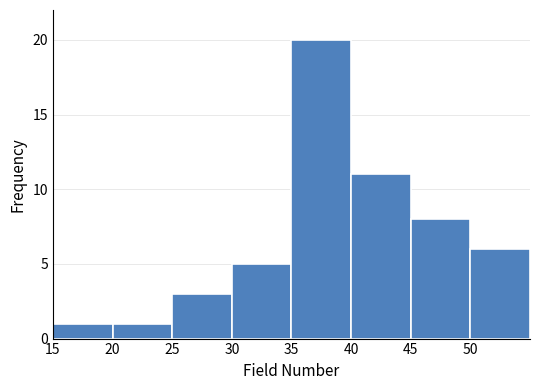

Over which range of the x-axis is the bar tallest?

35 to 40